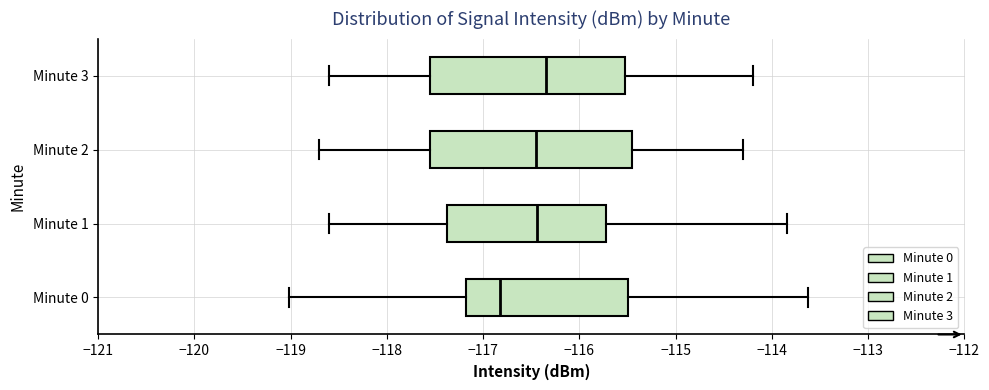

Where is the left edge of the box for Minute 2 on the x-axis? The values are not printed on the chart, so give them approximately, as read against the axis.

-117.5